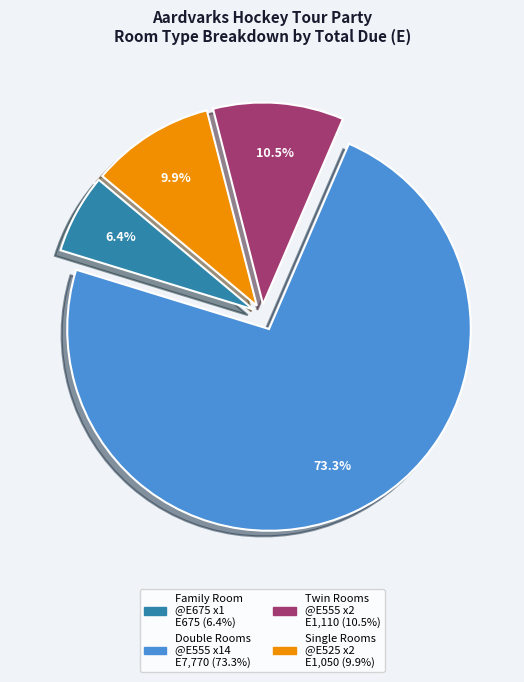

Is there a majority slice in this chart?

Yes